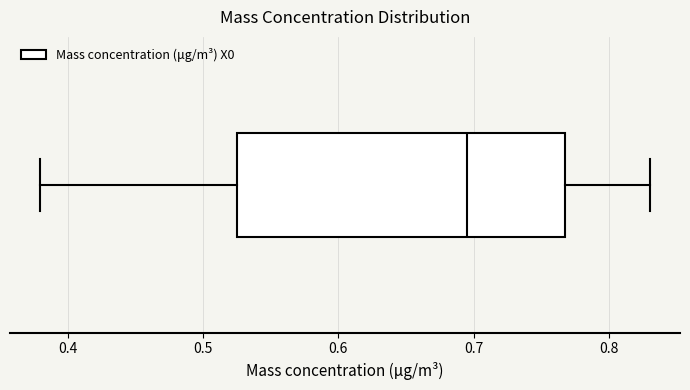

Read this box plot against the x-axis: the position of the median line, the range covered by the box, and the ends of both whiskers. The values are not printed on the chart, so give them approximately, as read against the axis.

median 0.70, box 0.53 to 0.77, whiskers 0.38 to 0.83